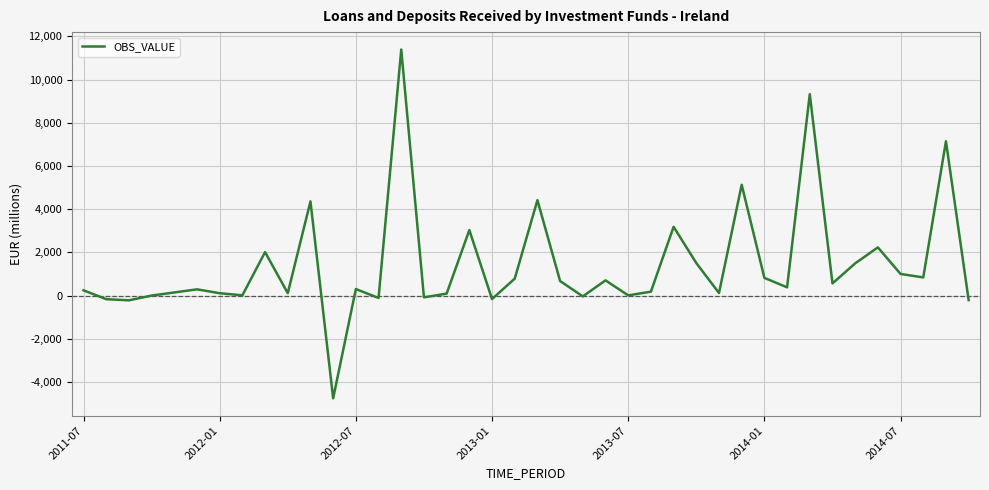

What is the difference between the maximum and minimum values?

16142